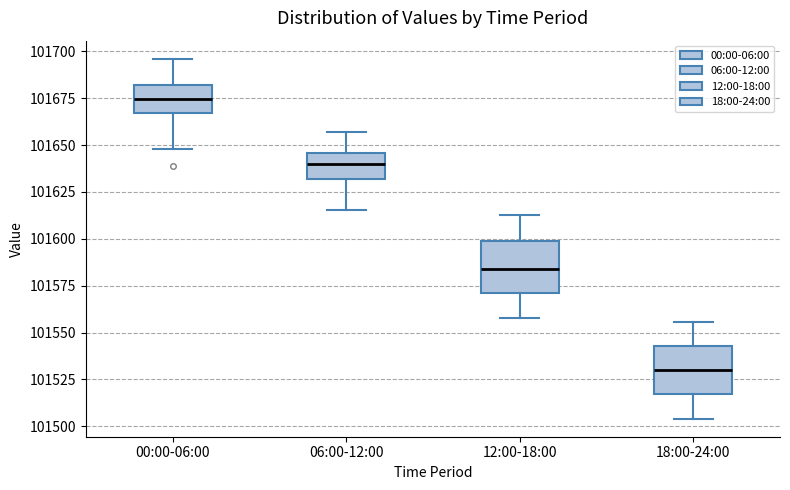

Which box's median line is the lowest?

18:00-24:00